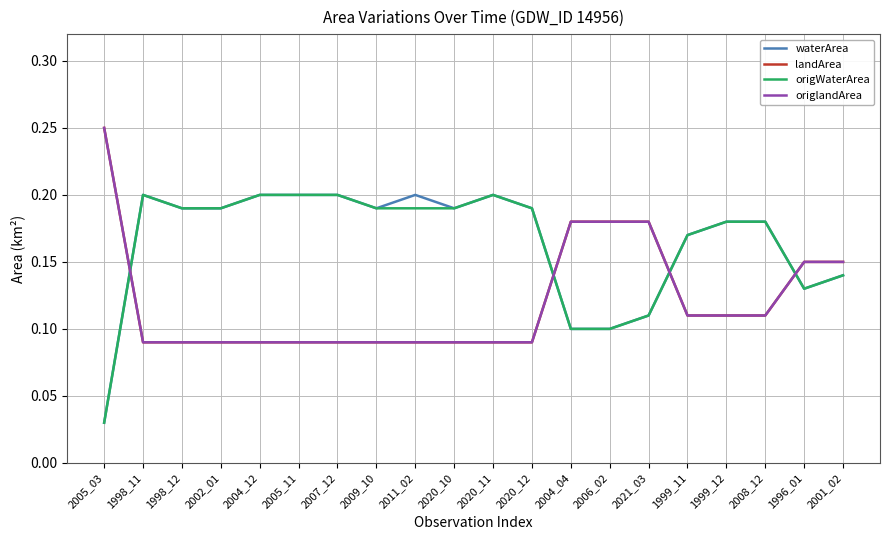

Does the chart have visible grid lines?

Yes